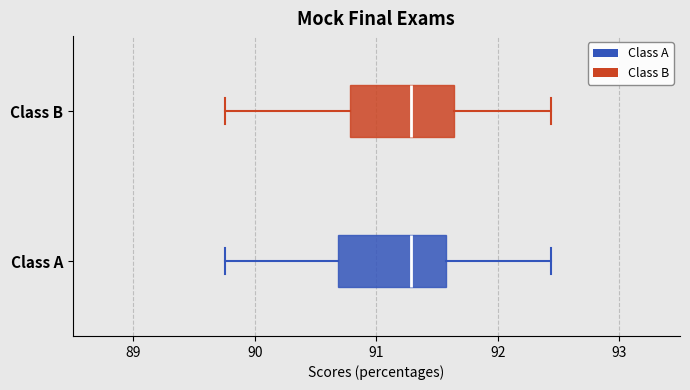

Reading bottom to top, transcribe this box plot: for each box, give where its median line is, the range the box spans, and where its two whiskers end, as read against the x-axis. The values are not printed on the chart, so give them approximately, as read against the axis.

Class A: median 91.3, box 90.7 to 91.6, whiskers 89.8 to 92.4
Class B: median 91.3, box 90.8 to 91.6, whiskers 89.8 to 92.4